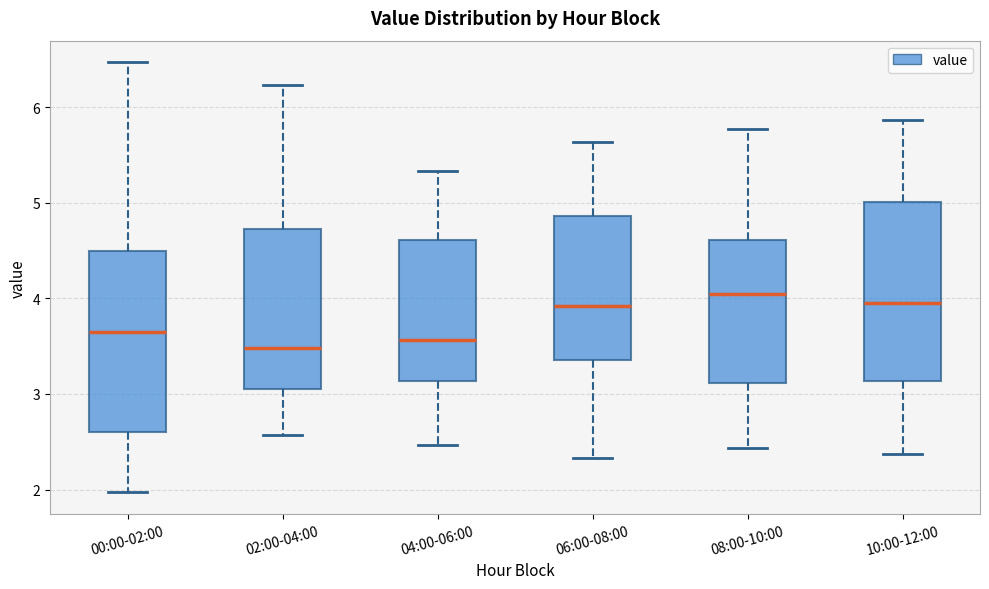

Reading left to right, transcribe this box plot: for each box, give where its median line is, the range the box spans, and where its two whiskers end, as read against the y-axis. The values are not printed on the chart, so give them approximately, as read against the axis.

00:00-02:00: median 3.7, box 2.6 to 4.5, whiskers 2.0 to 6.5
02:00-04:00: median 3.5, box 3.0 to 4.7, whiskers 2.6 to 6.2
04:00-06:00: median 3.6, box 3.1 to 4.6, whiskers 2.5 to 5.3
06:00-08:00: median 3.9, box 3.4 to 4.9, whiskers 2.3 to 5.6
08:00-10:00: median 4.1, box 3.1 to 4.6, whiskers 2.4 to 5.8
10:00-12:00: median 4.0, box 3.1 to 5.0, whiskers 2.4 to 5.9